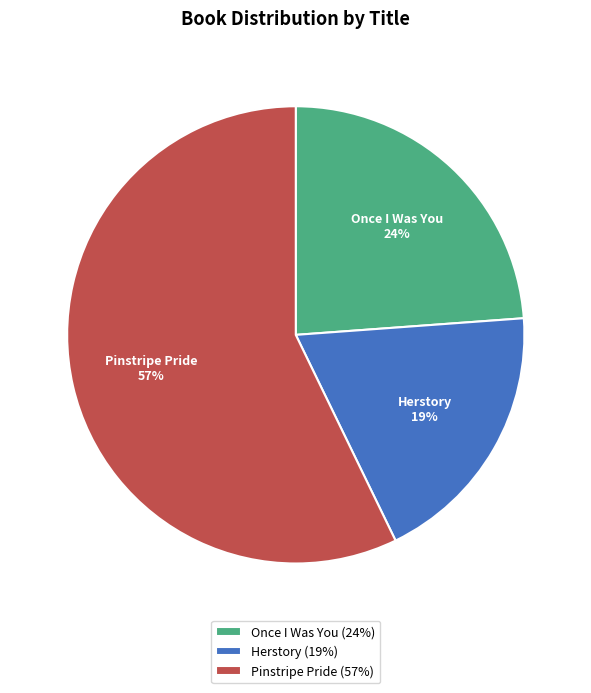

Which category has the smallest portion of the pie?

Herstory (19%)